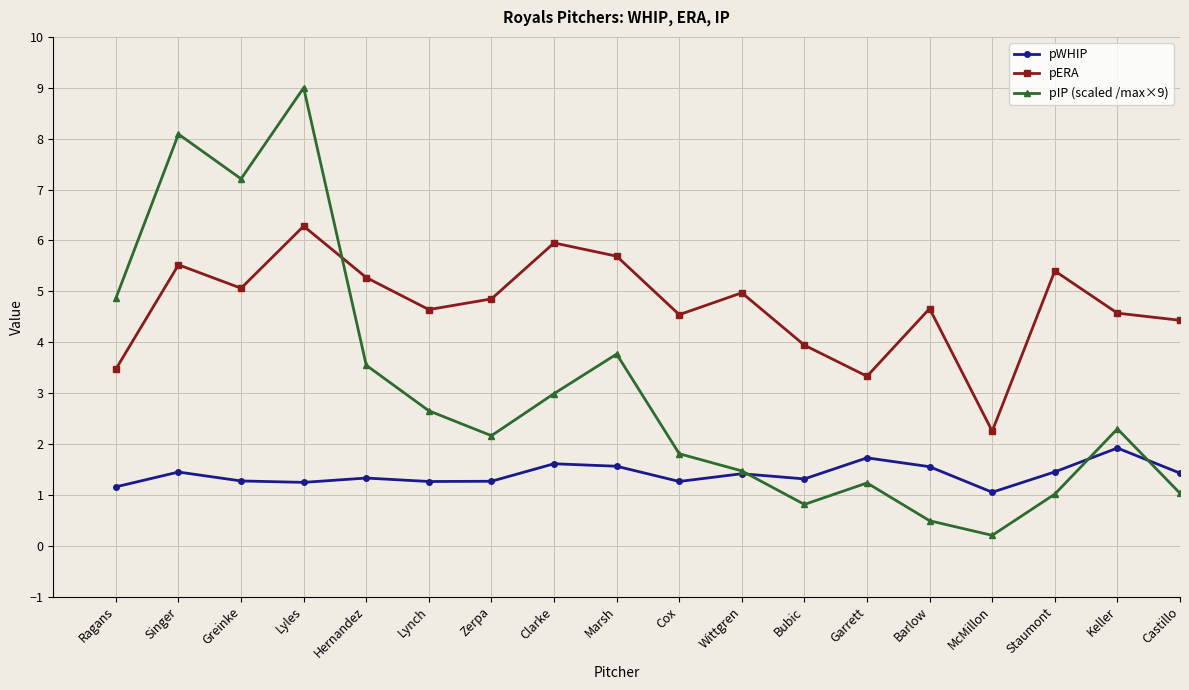

Is this an area chart (filled region under the line)?

No